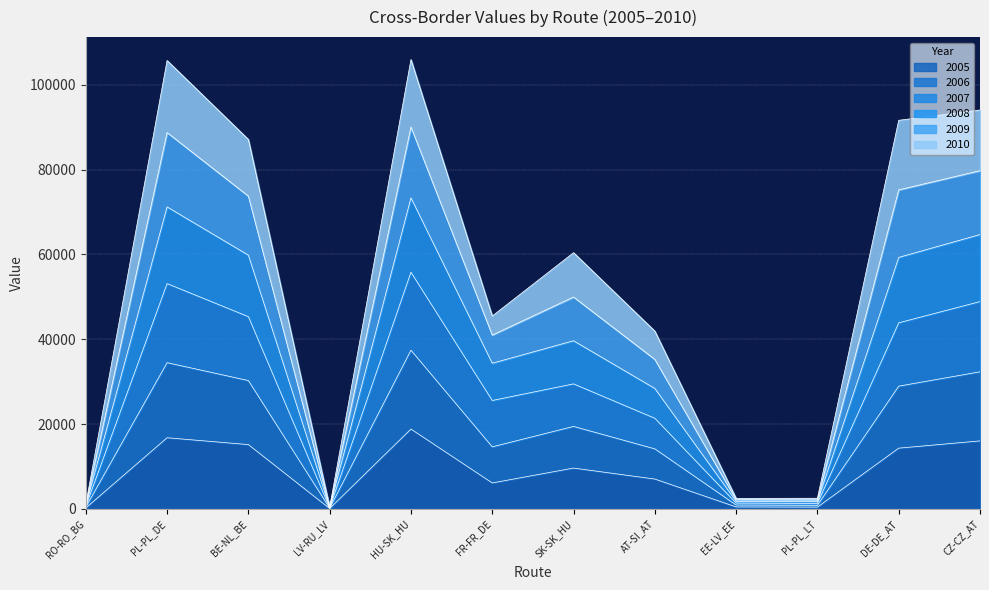

The 2005 series shows 26931 at BE-NL_BE. True or false?

False